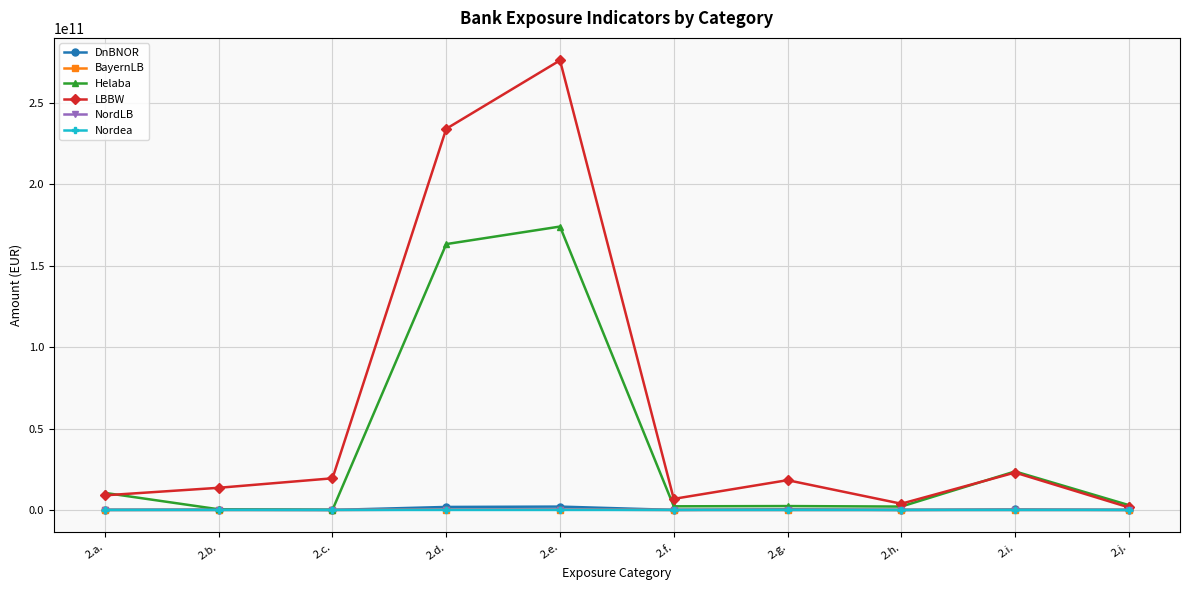

At which category is the sum across all series the highest?

2.e.